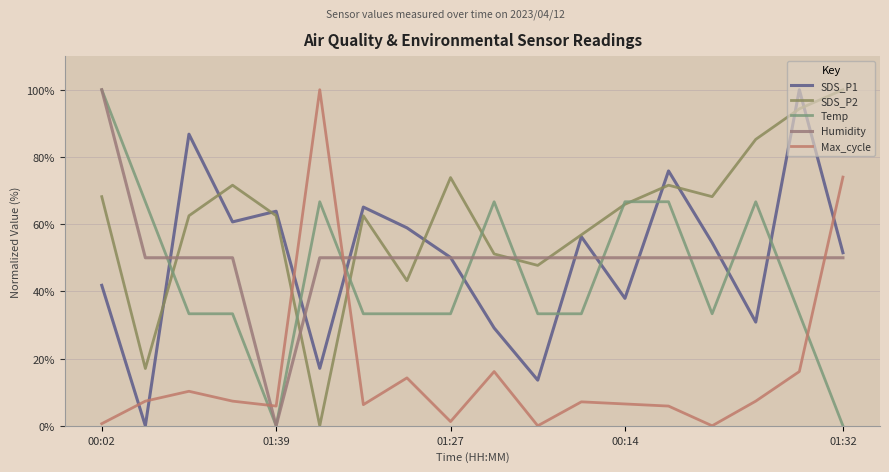

Does the chart display data point markers on the line(s)?

No